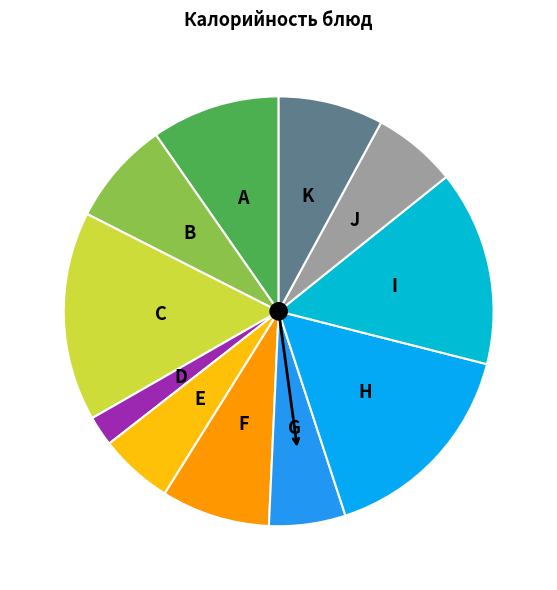

Is it true that C is 25% of the pie?

False